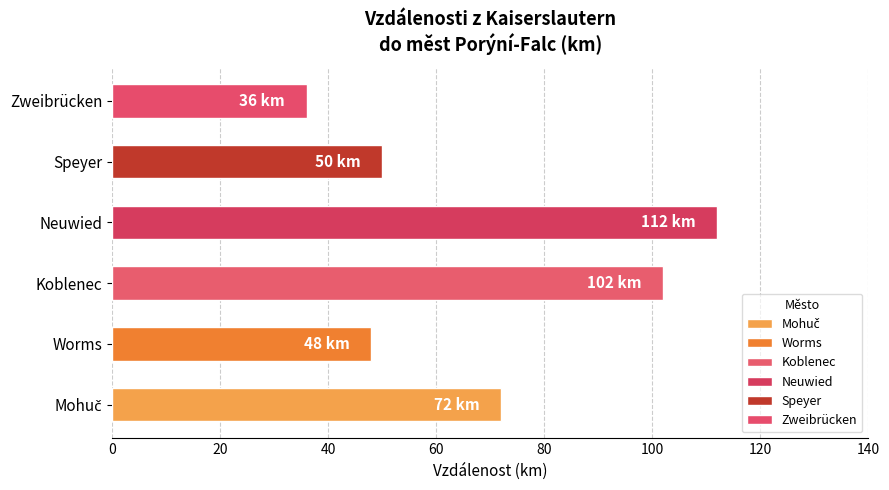

The chart shows a value of 36 at Zweibrücken. True or false?

True